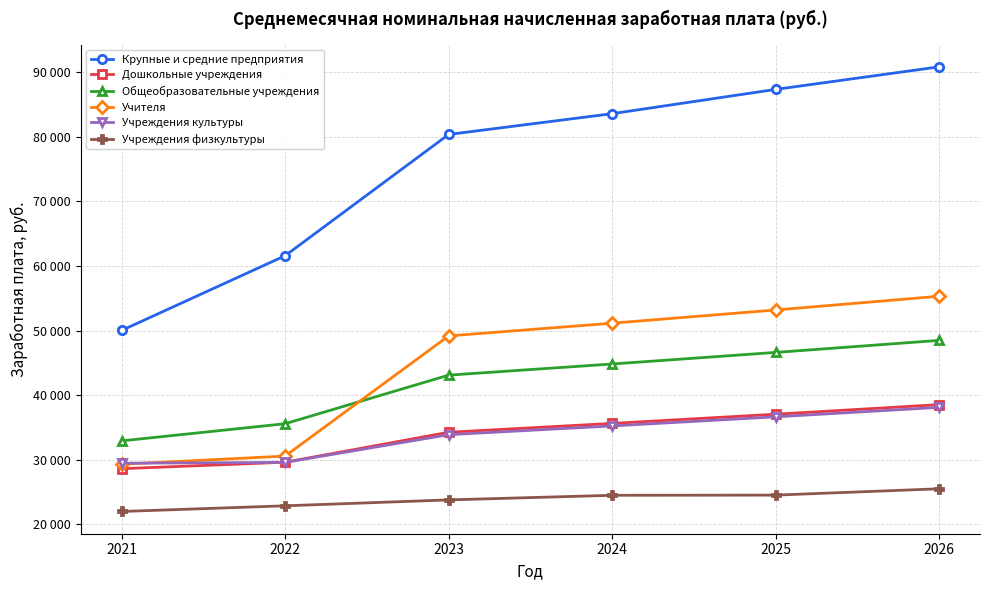

True or false: Учителя has more than 2 points higher than both neighbors.

False